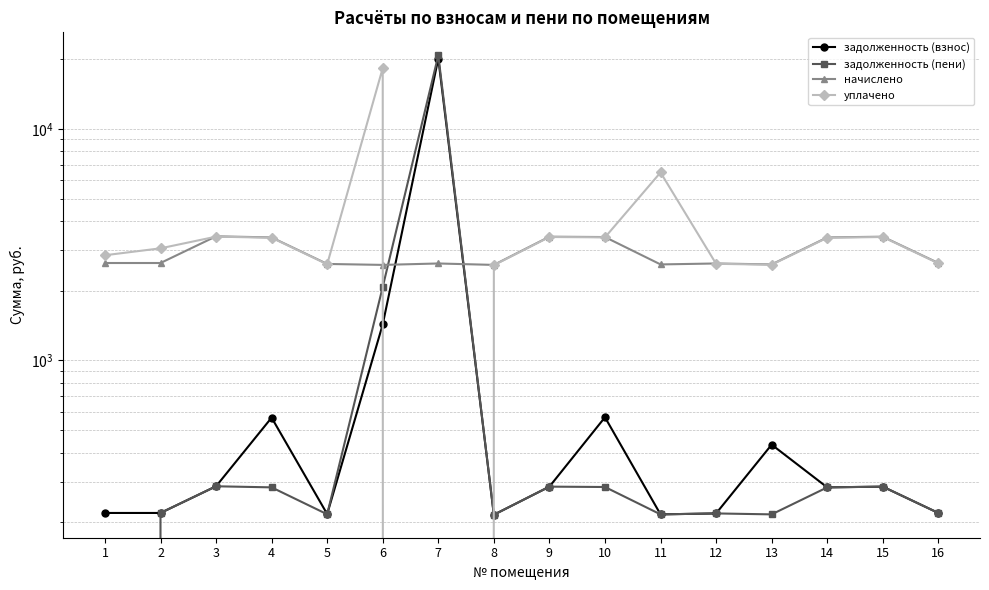

At 6, list the series in order from smallest to largest.

задолженность (взнос), задолженность (пени), начислено, уплачено